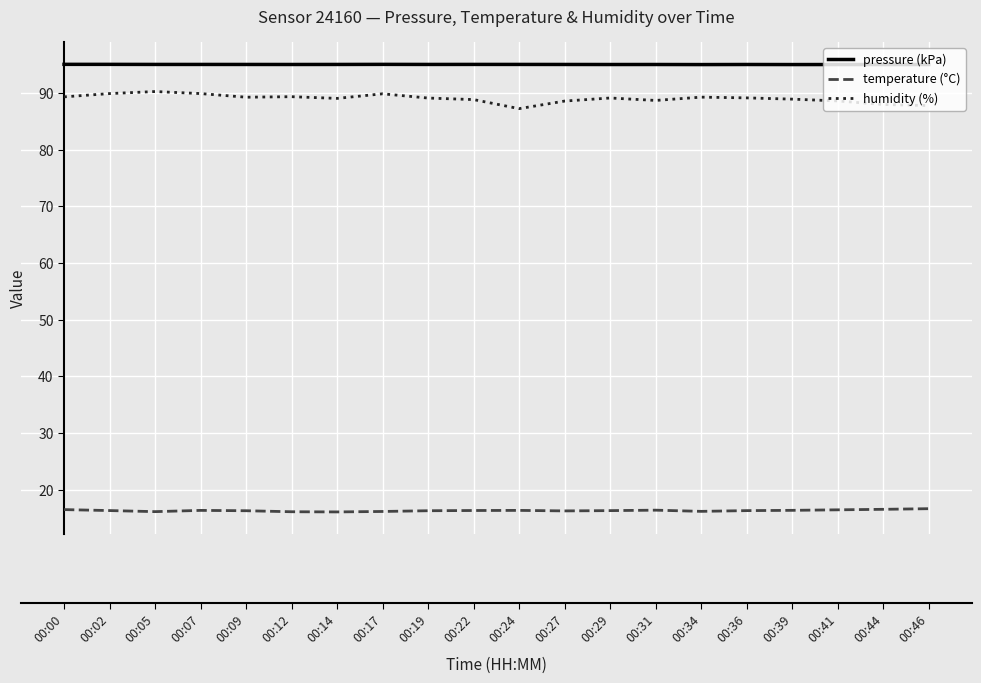

True or false: pressure (kPa) has a value of 151.0 at 00:14.

False